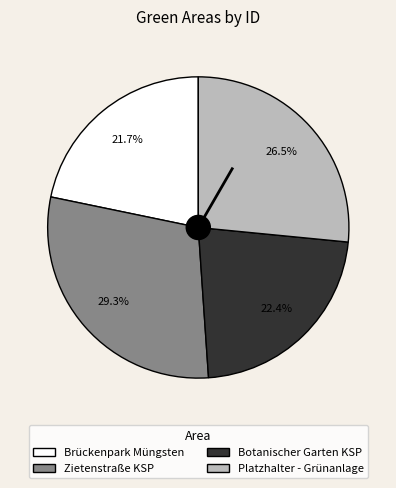

Do Platzhalter - Grünanlage and Brückenpark Müngsten together represent more than half of the pie?

No